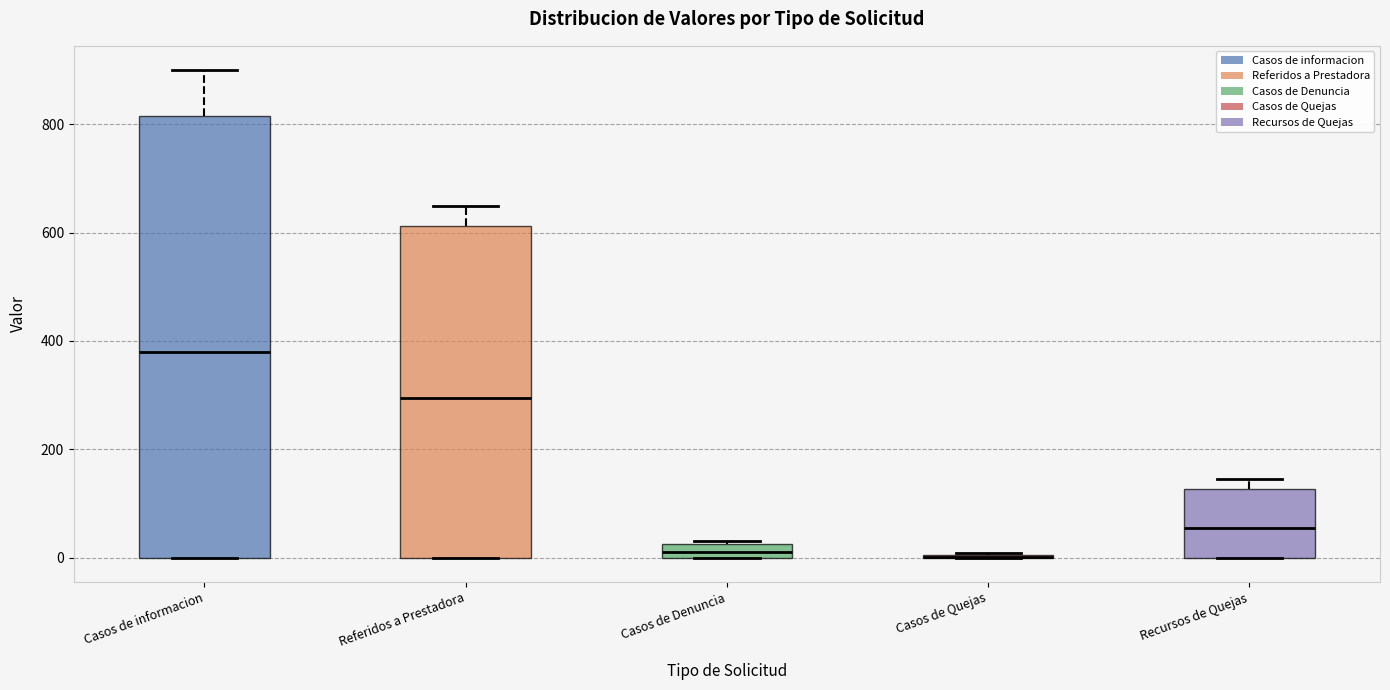

Where is the upper edge of the box for Casos de informacion on the y-axis? The values are not printed on the chart, so give them approximately, as read against the axis.

820